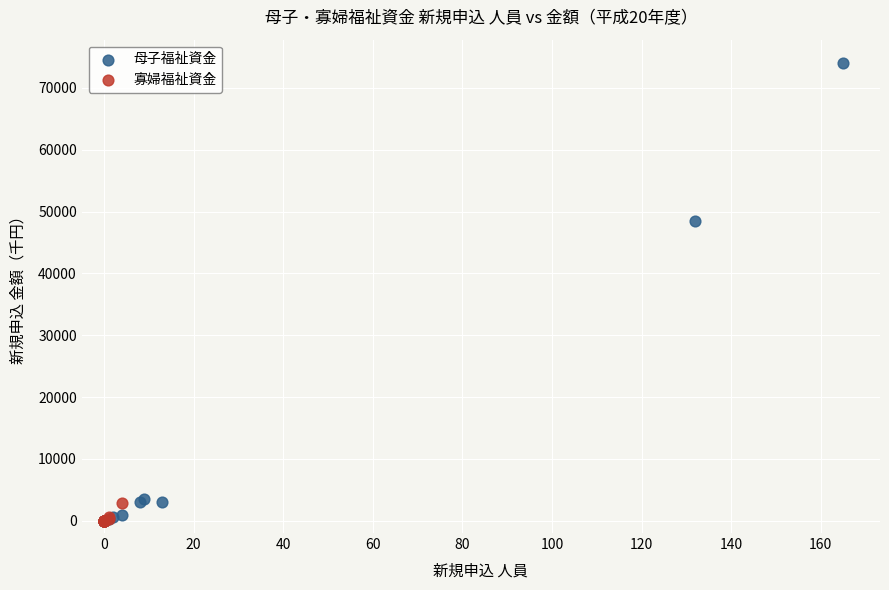

What are all the series names shown in the legend?

母子福祉資金, 寡婦福祉資金